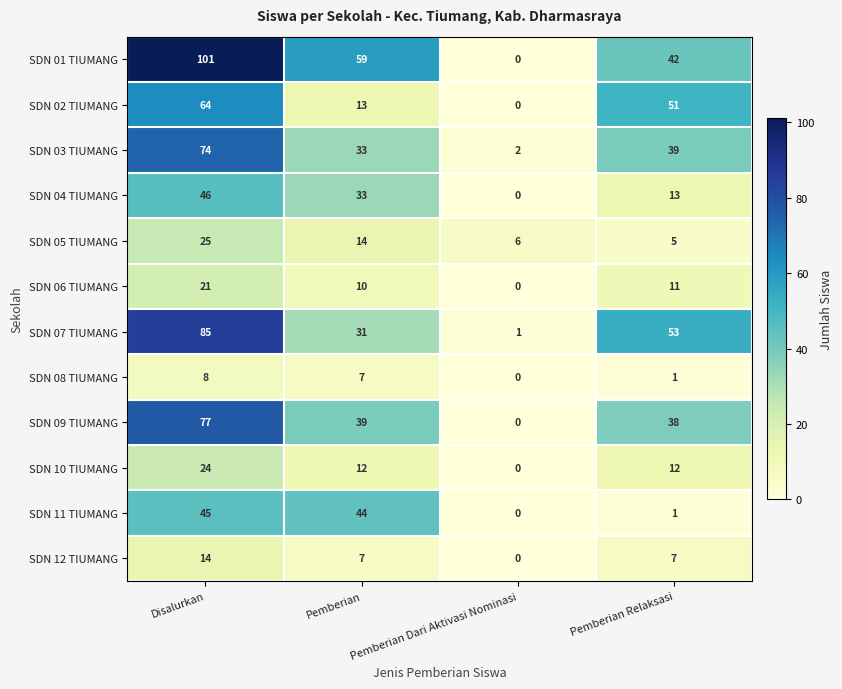

Which category has the highest value across all series?

Disalurkan